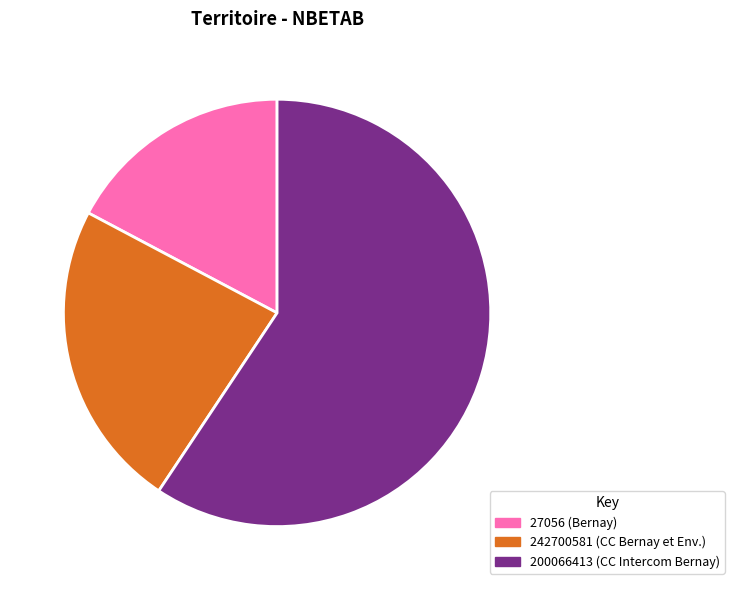

Combined, do 200066413 (CC Intercom Bernay) and 27056 (Bernay) account for over 50%?

Yes